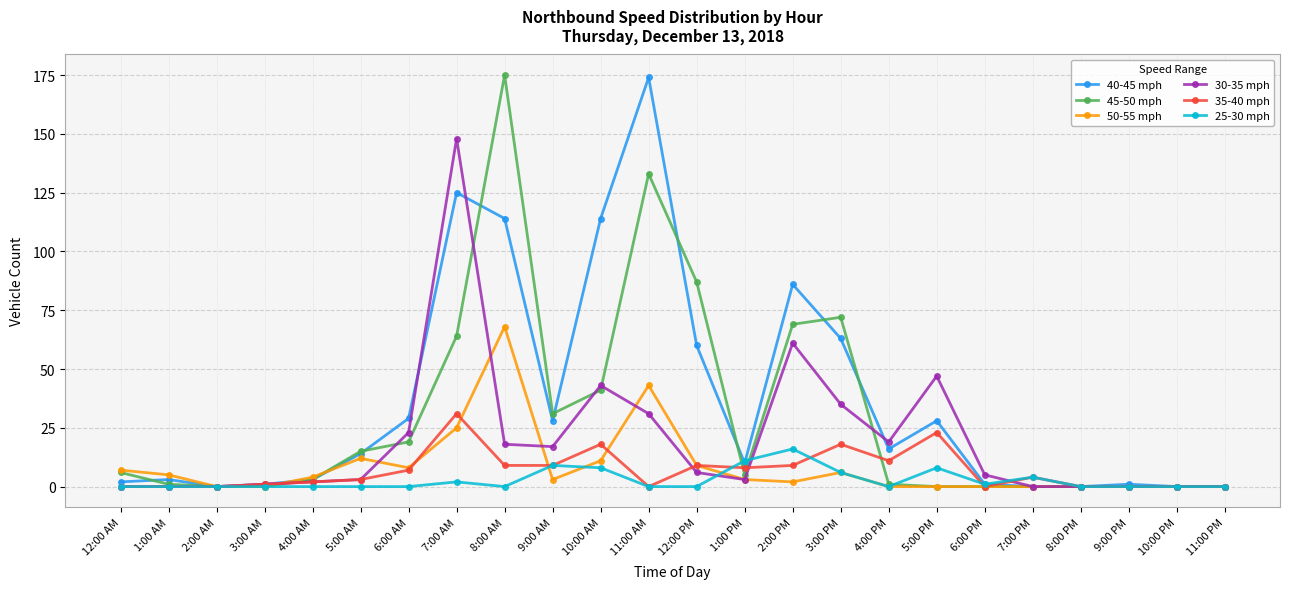

True or false: 30-35 mph has more than 0 points higher than both neighbors.

True